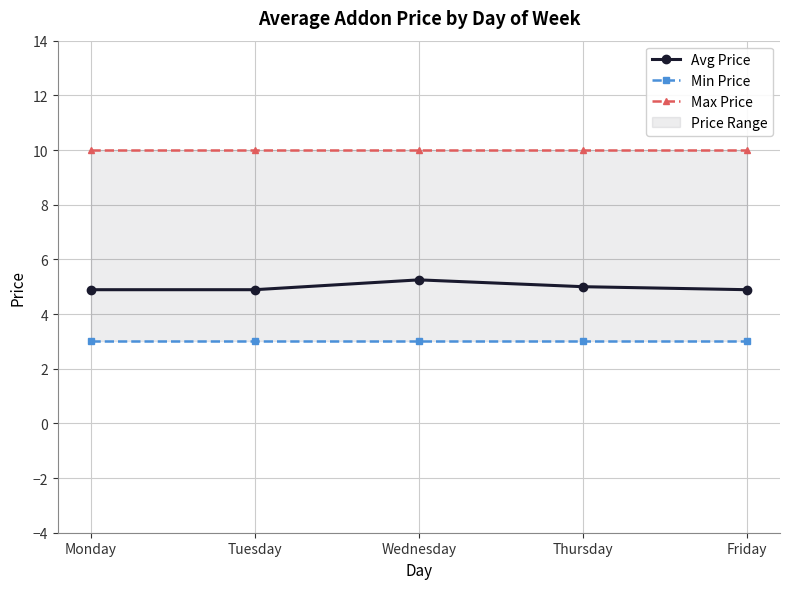

What is the value of the Min Price point at the 5th from the left?

3.0